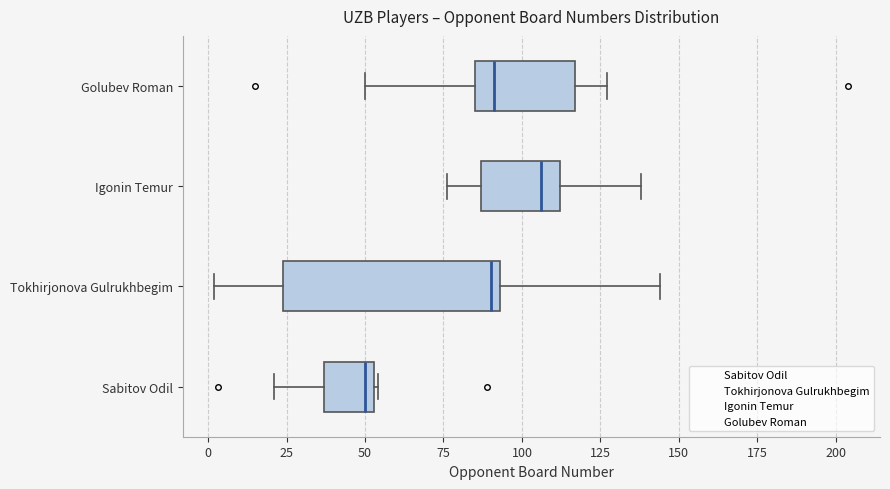

Which box is the widest, from its left edge to its right edge?

Tokhirjonova Gulrukhbegim